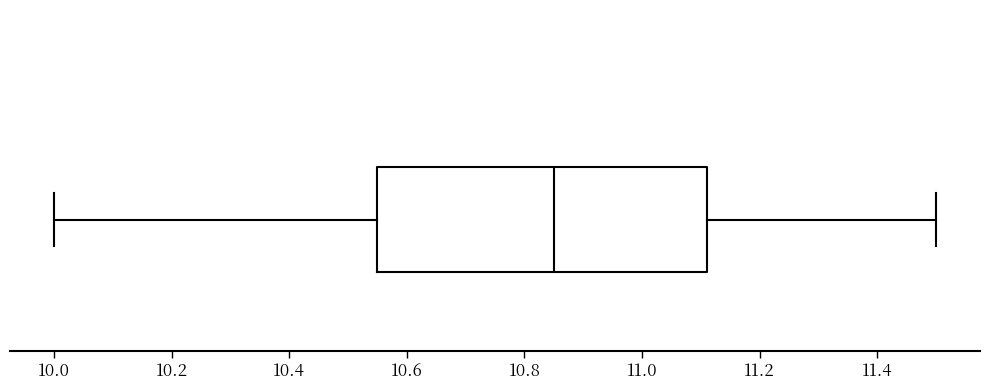

Where does the median line of the box sit on the x-axis? The values are not printed on the chart, so give them approximately, as read against the axis.

10.86